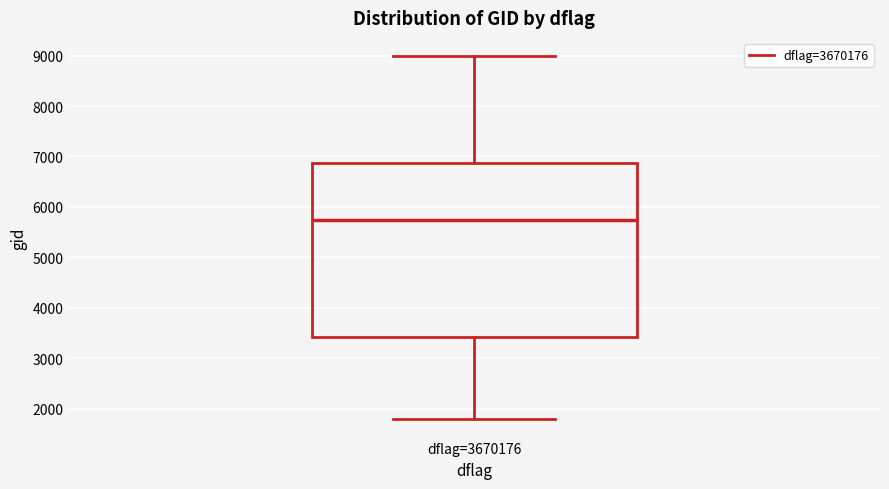

Transcribe this box plot: give where the median line is, the range the box spans, and where the two whiskers end, as read against the y-axis. The values are not printed on the chart, so give them approximately, as read against the axis.

median 5700, box 3400 to 6900, whiskers 1800 to 9000